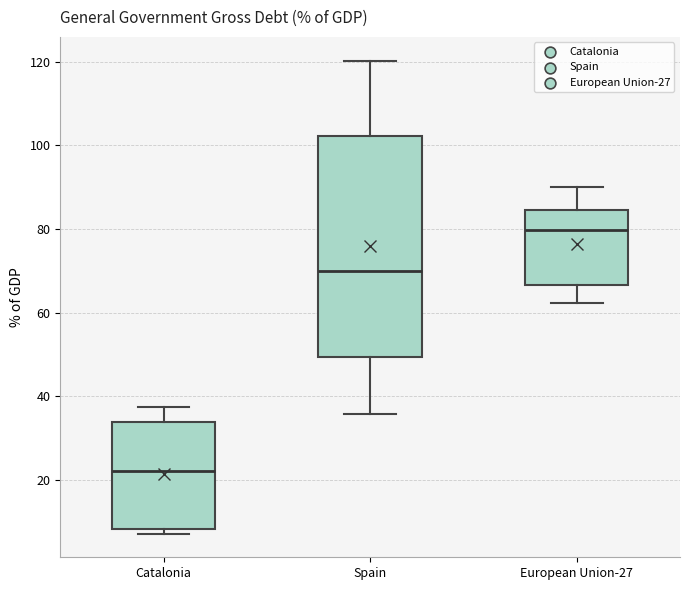

Which box's median line is the lowest?

Catalonia